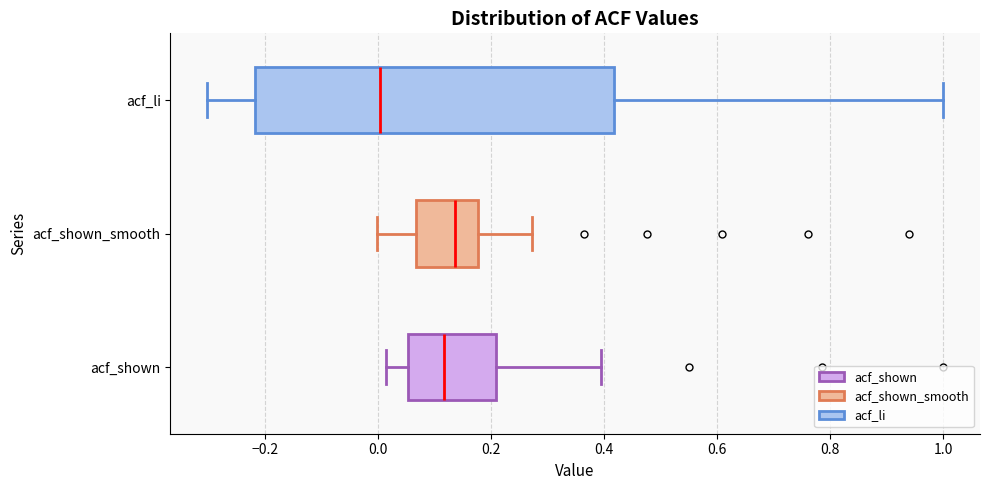

Reading bottom to top, read every box against the x-axis: the position of its median line, the range the box covers, and the ends of its whiskers. The values are not printed on the chart, so give them approximately, as read against the axis.

acf_shown: median 0.12, box 0.06 to 0.20, whiskers 0.02 to 0.40
acf_shown_smooth: median 0.14, box 0.06 to 0.18, whiskers 0.00 to 0.28
acf_li: median 0.00, box -0.22 to 0.42, whiskers -0.30 to 1.00